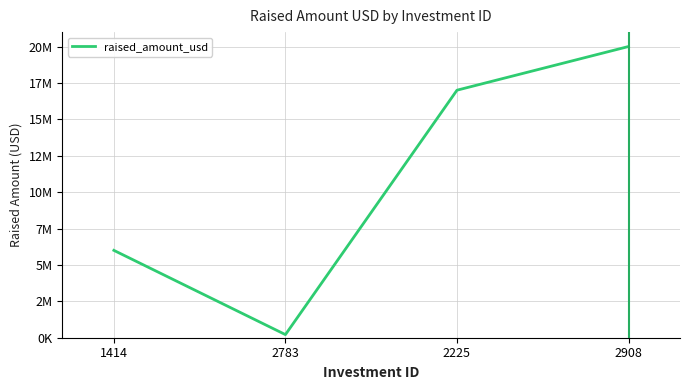

List the labels in order of value, smallest first.

2783, 1414, 2225, 2908